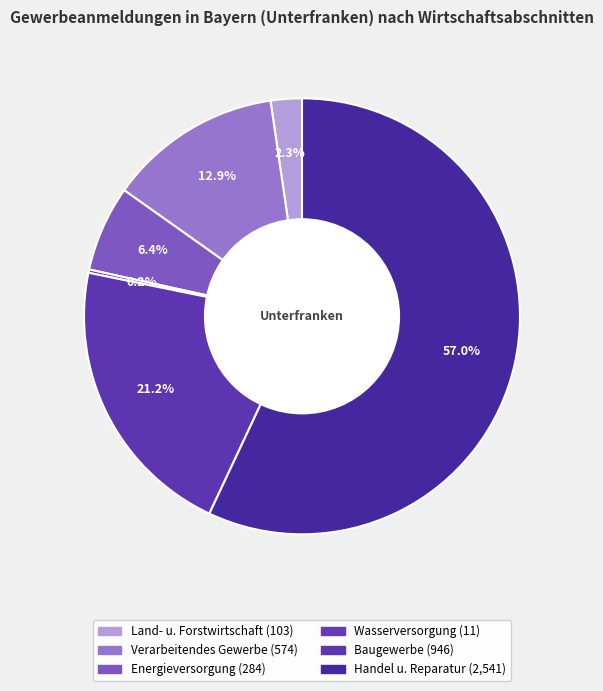

What is the change in value from Verarbeitendes Gewerbe to Wasserversorgung?

-563